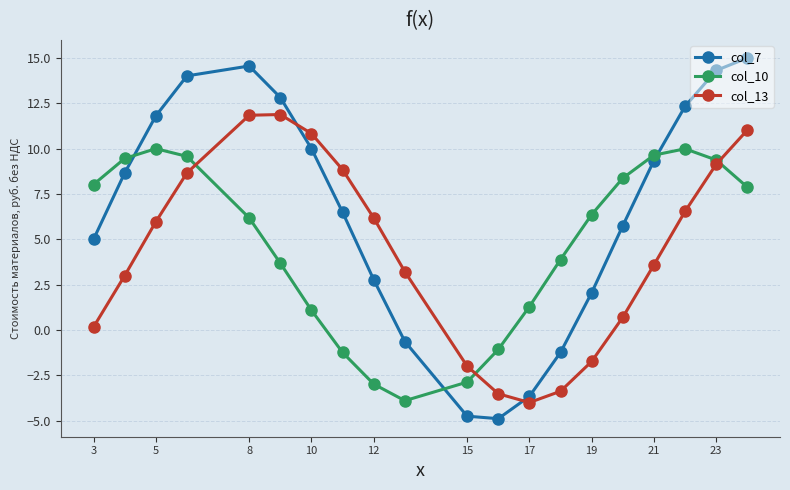

Which series has the largest total across all categories?

col_7